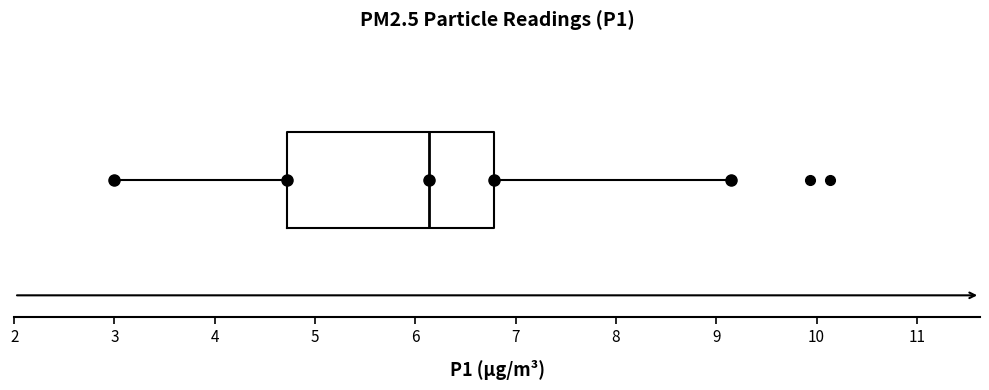

Transcribe this box plot: give where the median line is, the range the box spans, and where the two whiskers end, as read against the x-axis. The values are not printed on the chart, so give them approximately, as read against the axis.

median 6.1, box 4.7 to 6.8, whiskers 3.0 to 9.2